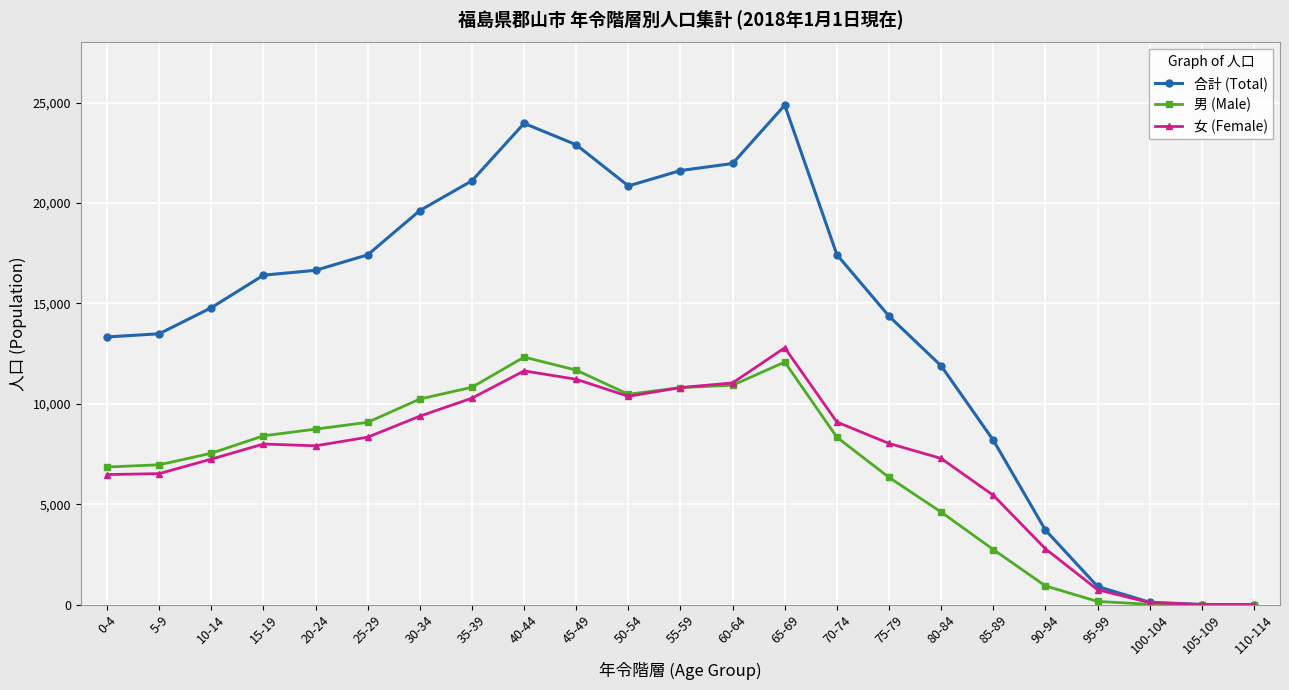

What is the average value of the 女 (Female) series?

7198